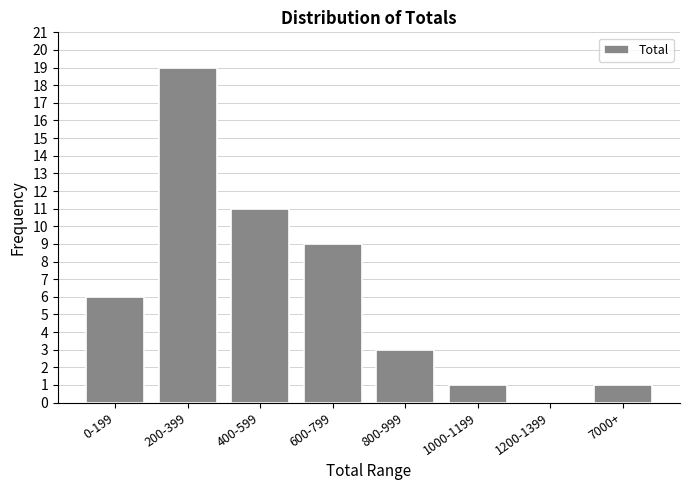

Reading left to right, transcribe all the data shown in this chart.

0-199=6	200-399=19	400-599=11	600-799=9	800-999=3	1000-1199=1	1200-1399=0	7000+=1